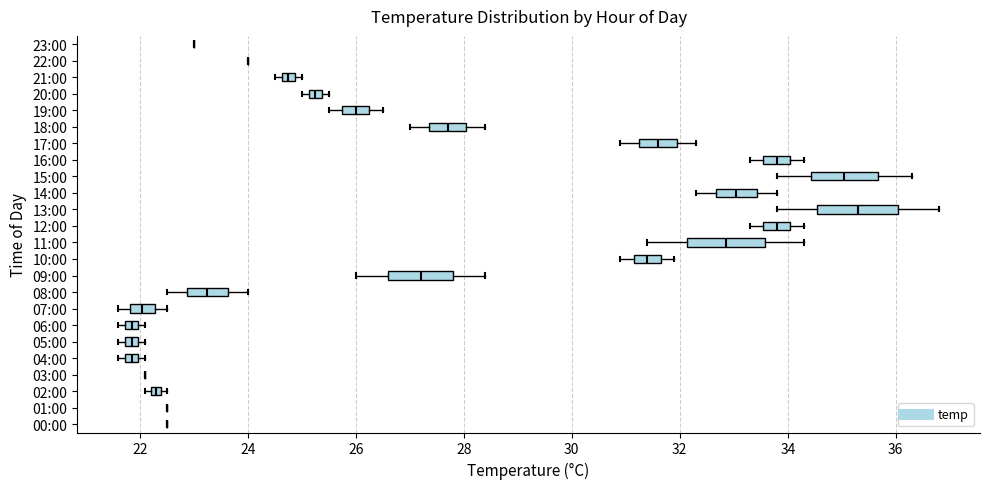

Where does the median line of the box for 14:00 sit on the x-axis? The values are not printed on the chart, so give them approximately, as read against the axis.

33.0